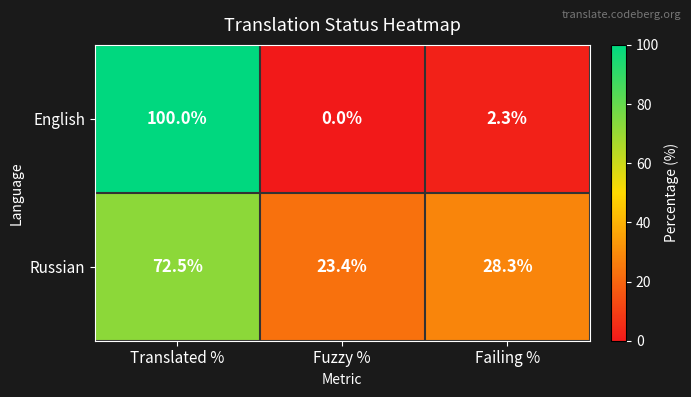

Where is English nearest to the value 50?

Failing %